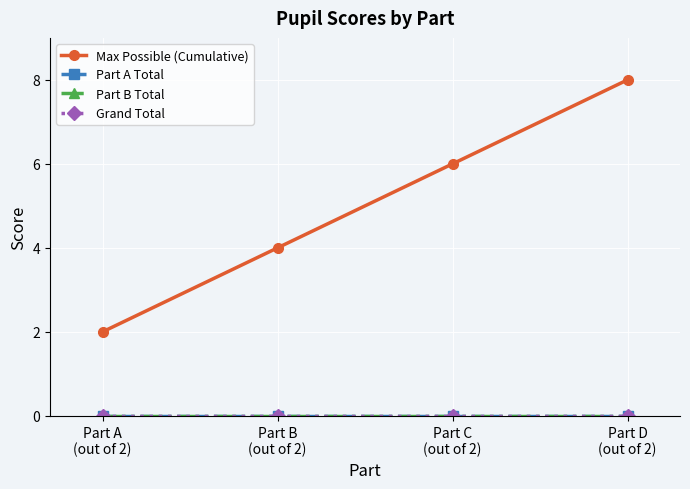

Reading left to right, what are all the values shown in this chart?

Max Possible (Cumulative): 2	4	6	8
Part A Total: 0	0	0	0
Part B Total: 0	0	0	0
Grand Total: 0	0	0	0